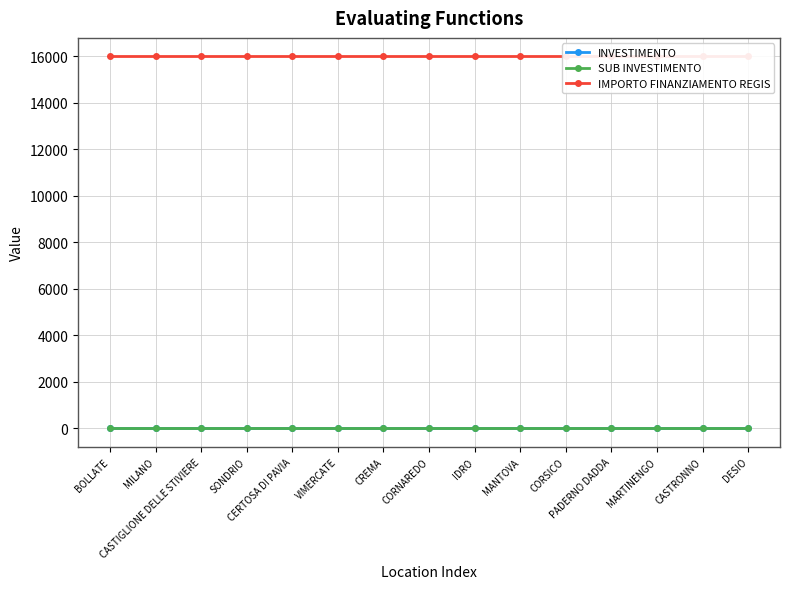

Reading left to right, what are all the values shown in this chart?

INVESTIMENTO: BOLLATE=3.2	MILANO=3.2	CASTIGLIONE DELLE STIVIERE=3.2	SONDRIO=3.2	CERTOSA DI PAVIA=3.2	VIMERCATE=3.2	CREMA=3.2	CORNAREDO=3.2	IDRO=3.2	MANTOVA=3.2	CORSICO=3.2	PADERNO DADDA=3.2	MARTINENGO=3.2	CASTRONNO=3.2	DESIO=3.2
SUB INVESTIMENTO: BOLLATE=3.2	MILANO=3.2	CASTIGLIONE DELLE STIVIERE=3.2	SONDRIO=3.2	CERTOSA DI PAVIA=3.2	VIMERCATE=3.2	CREMA=3.2	CORNAREDO=3.2	IDRO=3.2	MANTOVA=3.2	CORSICO=3.2	PADERNO DADDA=3.2	MARTINENGO=3.2	CASTRONNO=3.2	DESIO=3.2
IMPORTO FINANZIAMENTO REGIS: BOLLATE=16000.0	MILANO=16000.0	CASTIGLIONE DELLE STIVIERE=16000.0	SONDRIO=16000.0	CERTOSA DI PAVIA=16000.0	VIMERCATE=16000.0	CREMA=16000.0	CORNAREDO=16000.0	IDRO=16000.0	MANTOVA=16000.0	CORSICO=16000.0	PADERNO DADDA=16000.0	MARTINENGO=16000.0	CASTRONNO=16000.0	DESIO=16000.0